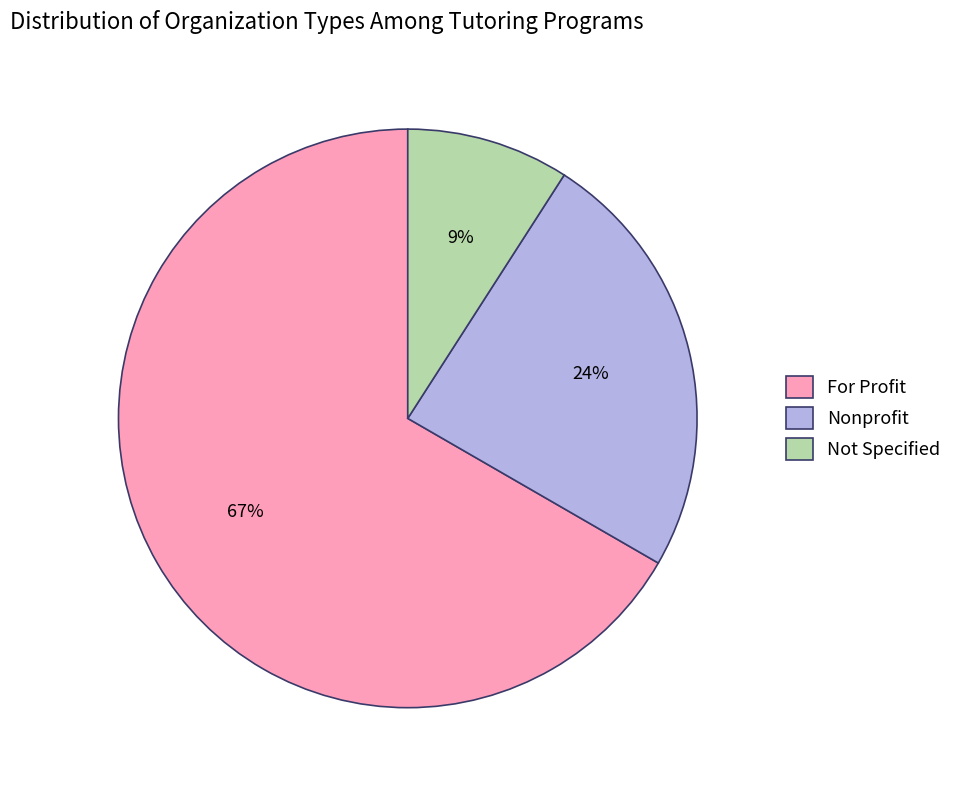

Is there a majority slice in this chart?

Yes